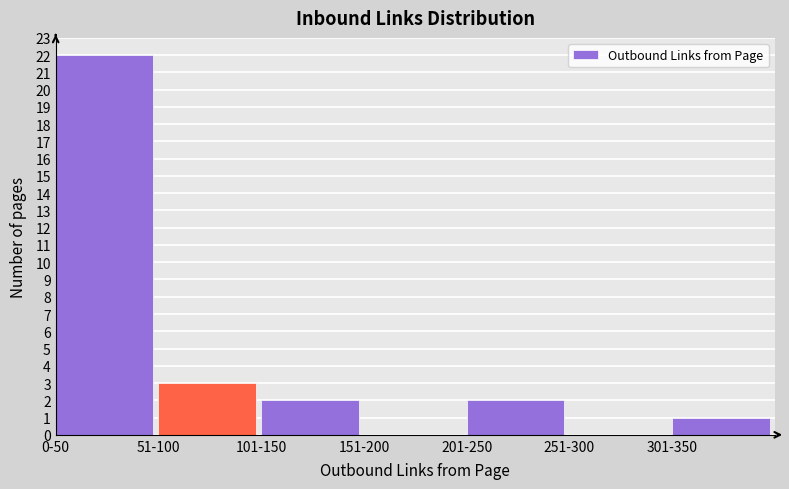

Reading left to right, transcribe all the data shown in this chart.

0-50=22	51-100=3	101-150=2	151-200=0	201-250=2	251-300=0	301-350=1